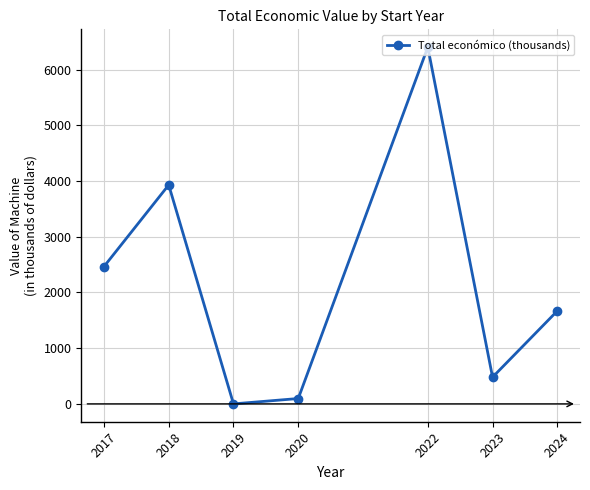

What is the sum of the values at 2023 and 2018?

4410.5